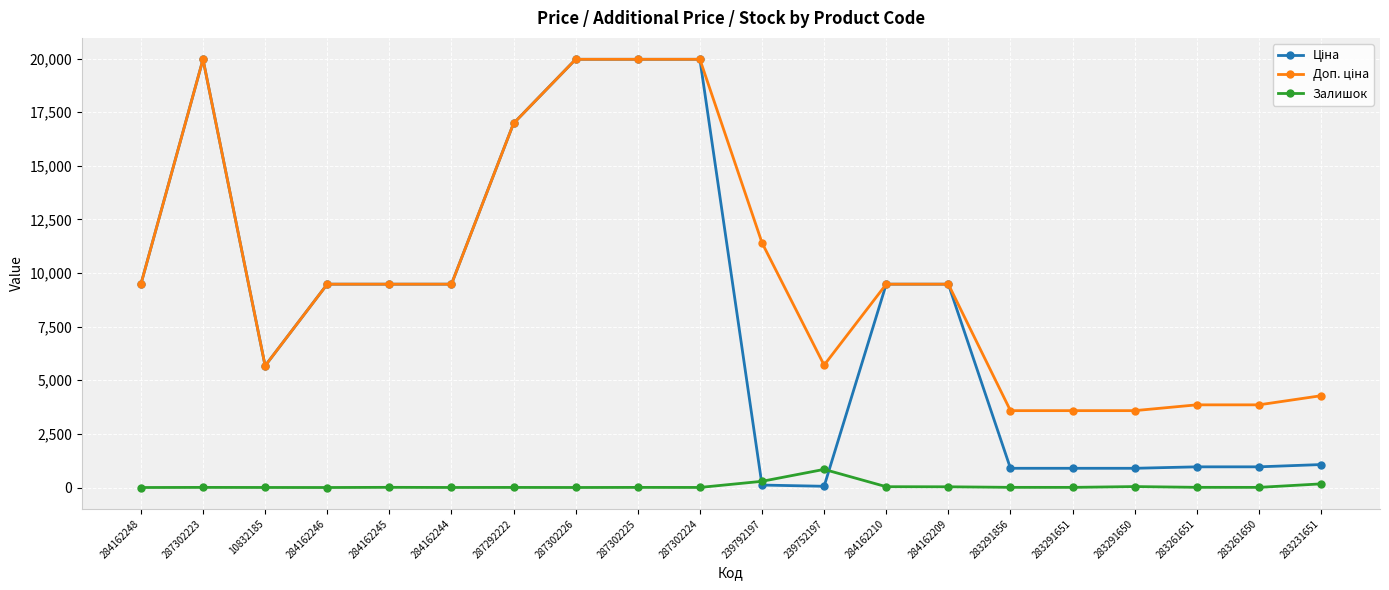

At how many categories does at least one series exceed 18331?

4